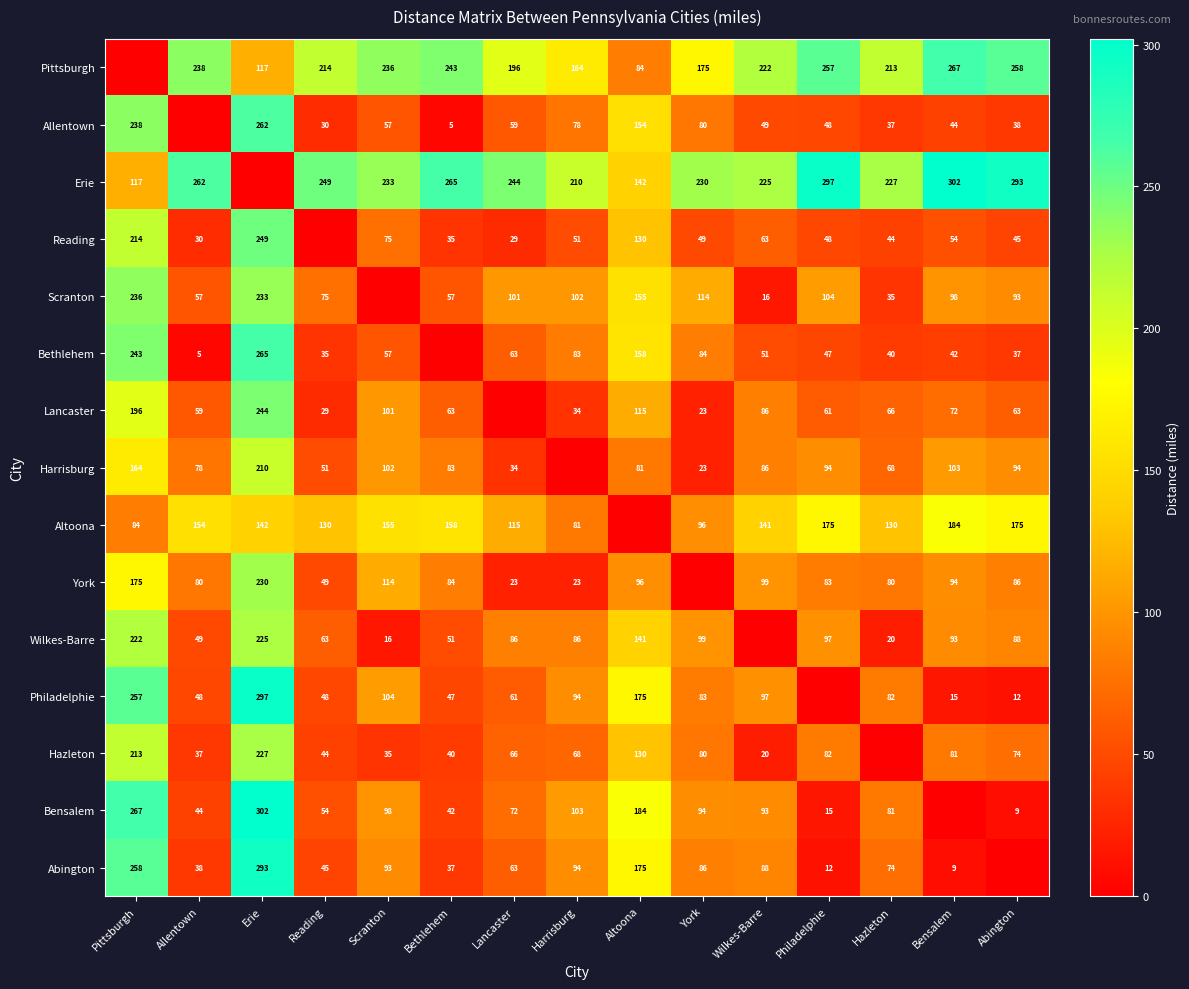

Is it true that Reading equals 84 at Wilkes-Barre?

False